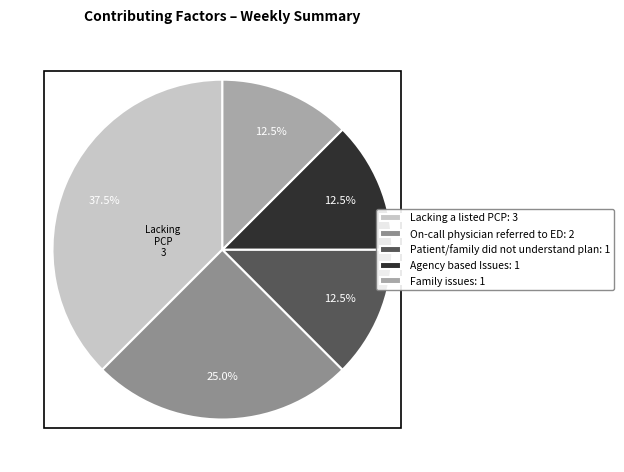

Is there a majority slice in this chart?

No